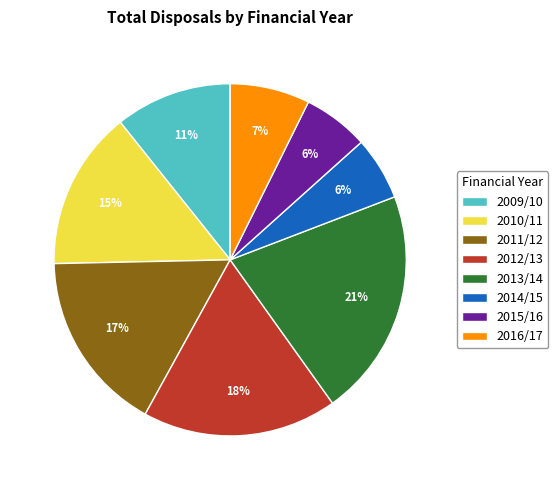

Which slice is the largest?

2013/14